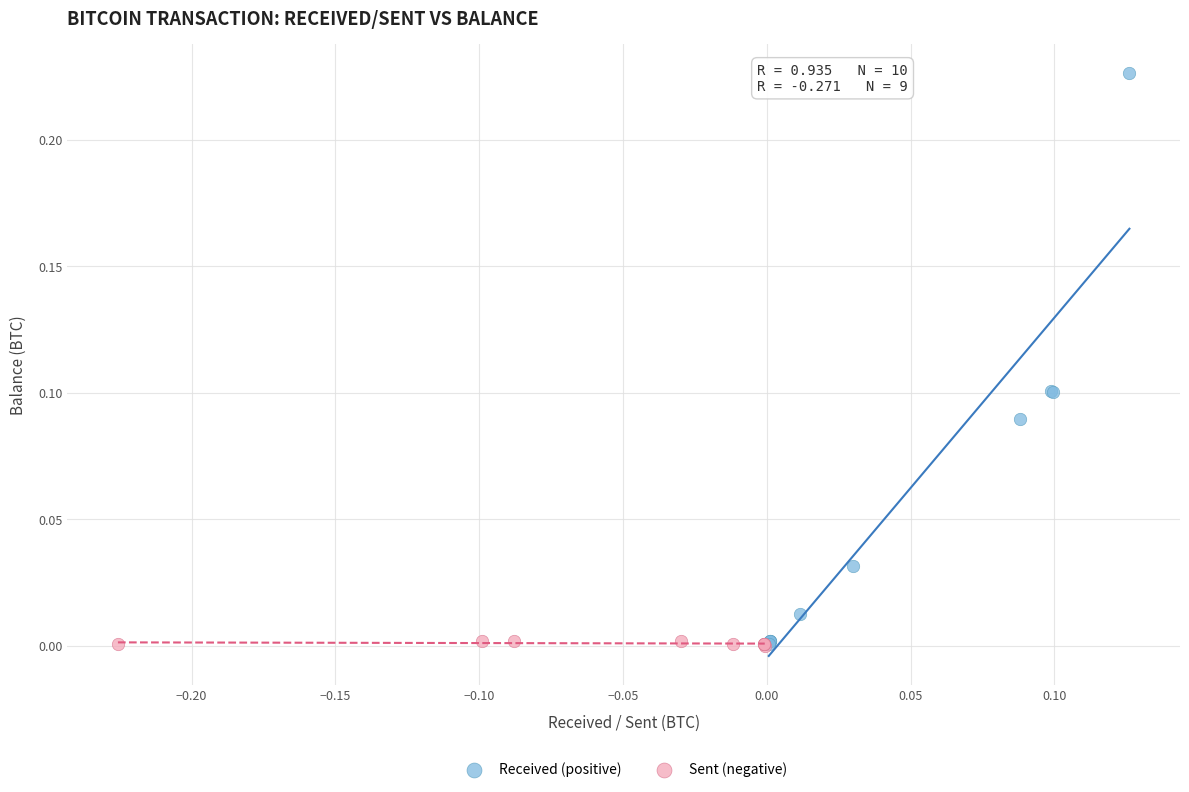

Which series contains the highest Y value?

Received (positive)